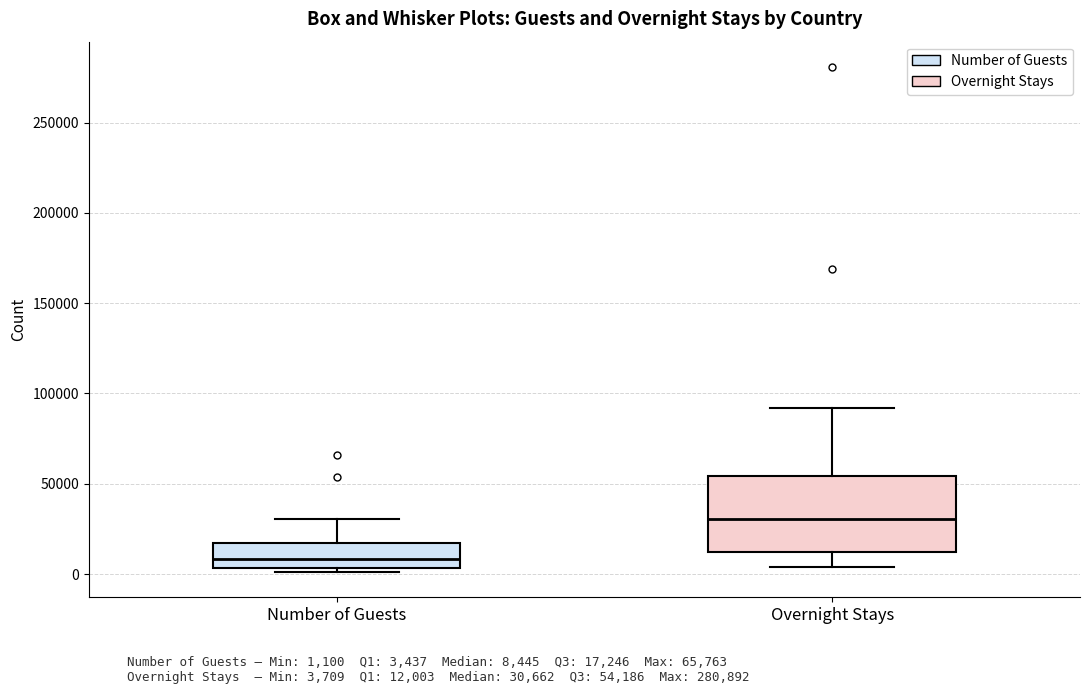

Comparing the boxes themselves (not the whiskers), which one is the tallest?

Overnight Stays